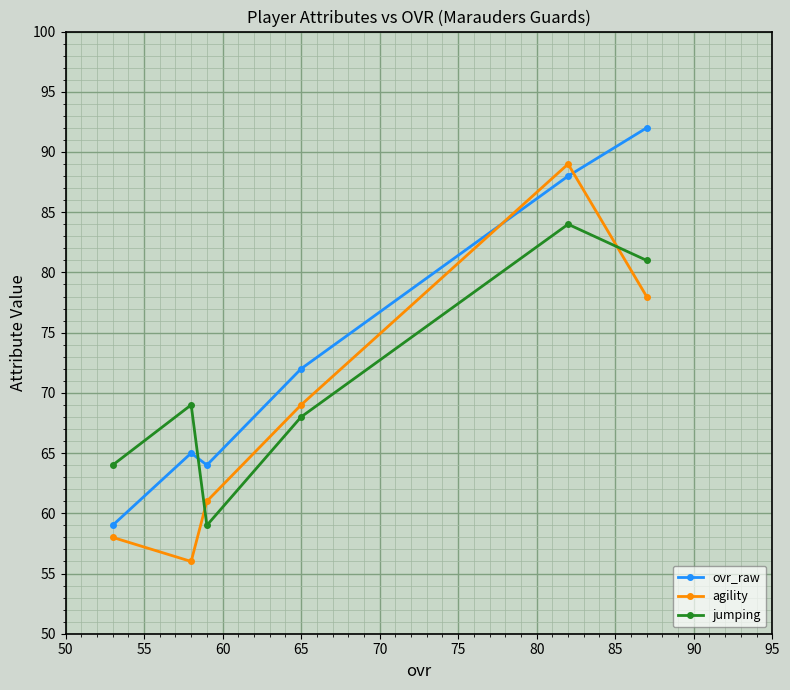

Rank the series by their average value, from highest to lowest.

ovr_raw, jumping, agility